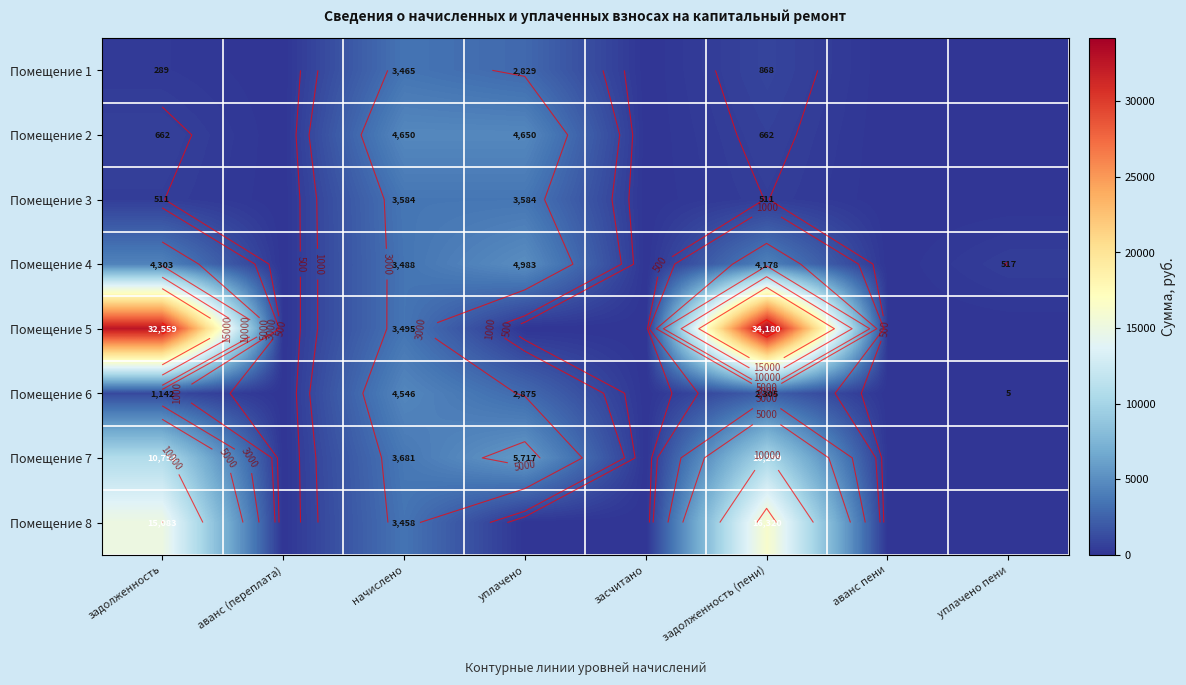

The value of Помещение 5 at аванс пени is 13028.2. True or false?

False